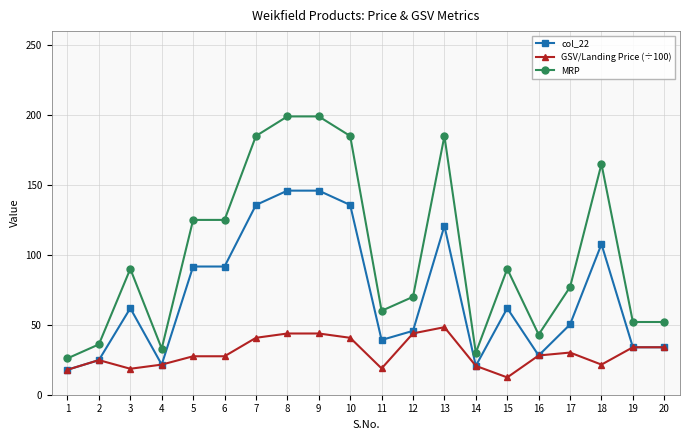

What is the maximum value shown in the chart?

199.0